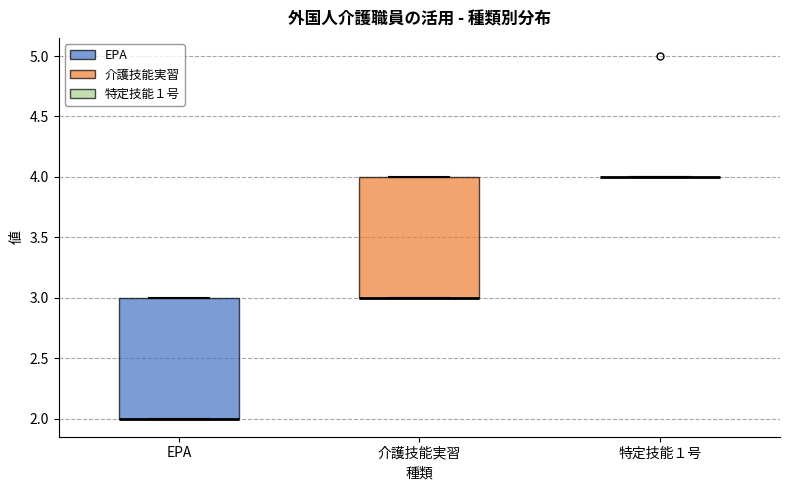

Reading left to right, read every box against the y-axis: the position of its median line, the range the box covers, and the ends of its whiskers. The values are not printed on the chart, so give them approximately, as read against the axis.

EPA: median 2 (drawn on the box's lower edge), box 2 to 3, whiskers 2 to 3
介護技能実習: median 3 (drawn on the box's lower edge), box 3 to 4, whiskers 3 to 4
特定技能１号: box collapsed to a line at 4, whiskers 4 to 4